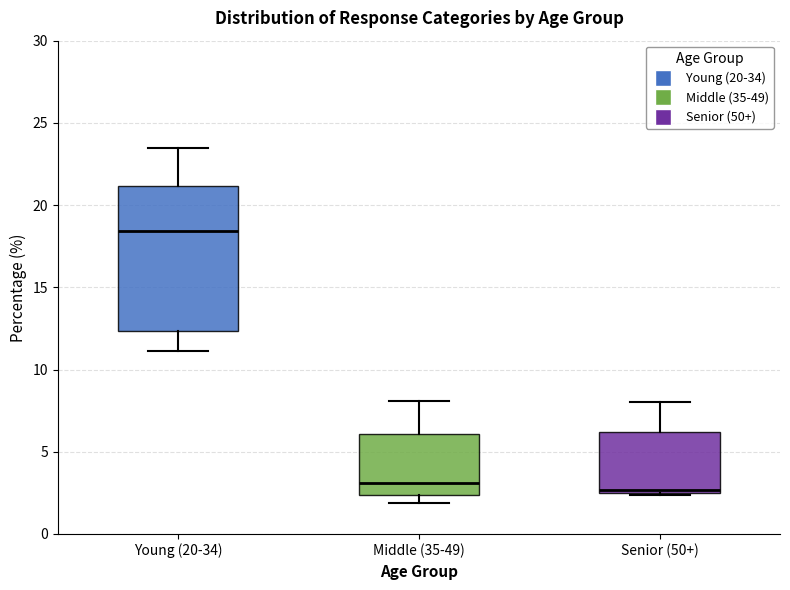

Reading left to right, transcribe this box plot: for each box, give where its median line is, the range the box spans, and where its two whiskers end, as read against the y-axis. The values are not printed on the chart, so give them approximately, as read against the axis.

Young (20-34): median 18.5, box 12.5 to 21.0, whiskers 11.0 to 23.5
Middle (35-49): median 3.0, box 2.5 to 6.0, whiskers 2.0 to 8.0
Senior (50+): median 2.5 (just above the box's lower edge), box 2.5 to 6.0, whiskers 2.5 to 8.0